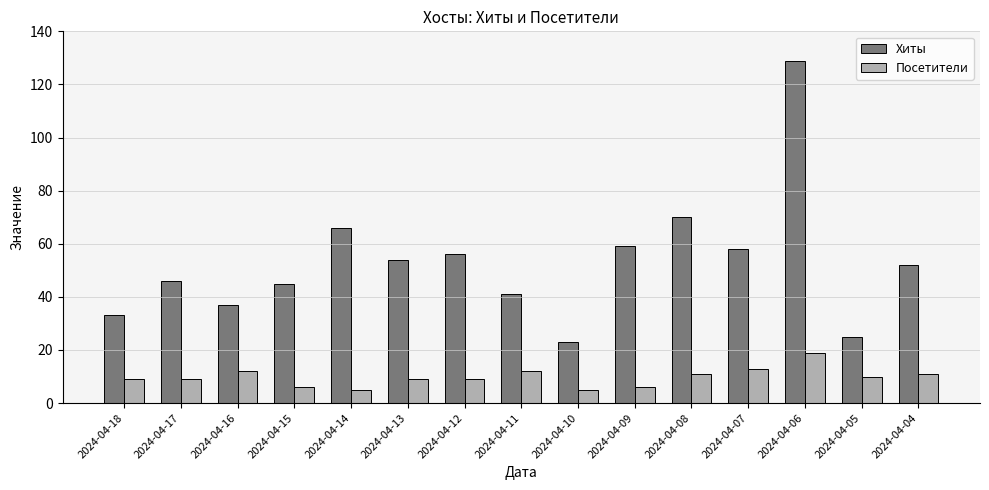

Which series has the largest total across all categories?

Хиты